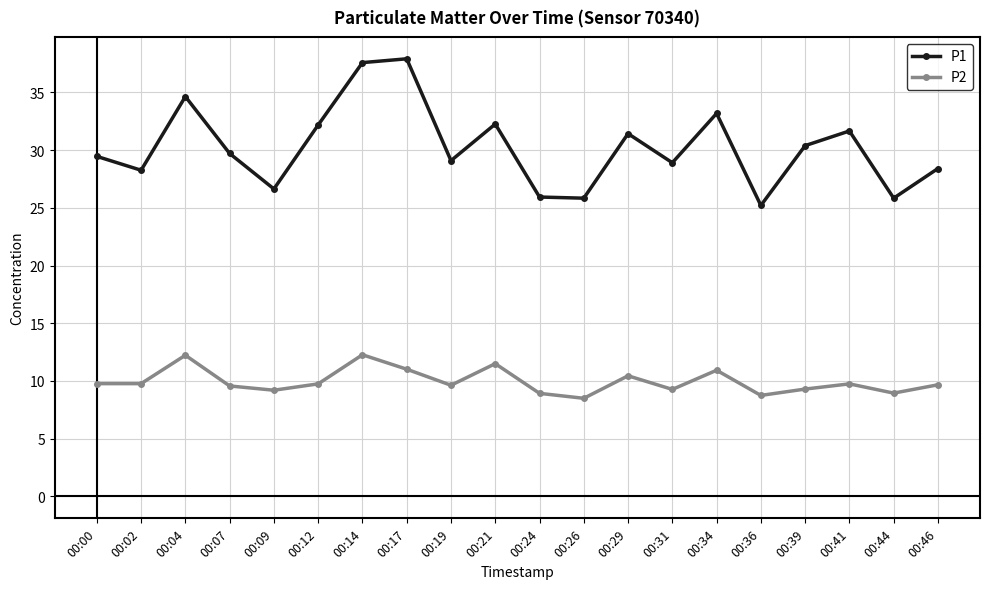

True or false: P2 has more than 1 points higher than both neighbors.

True